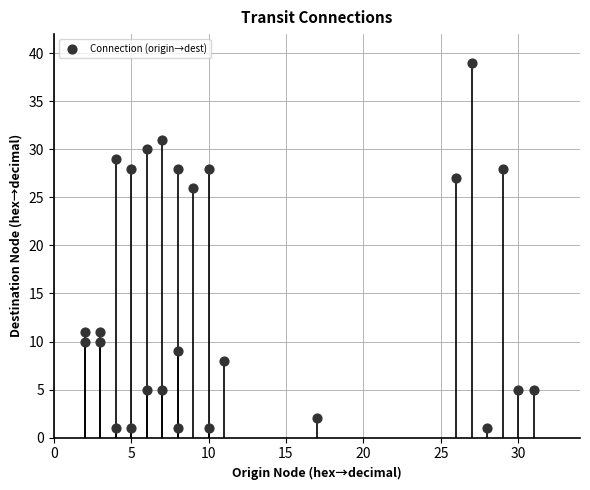

What Y value in the scatter plot is closest to 20?

26